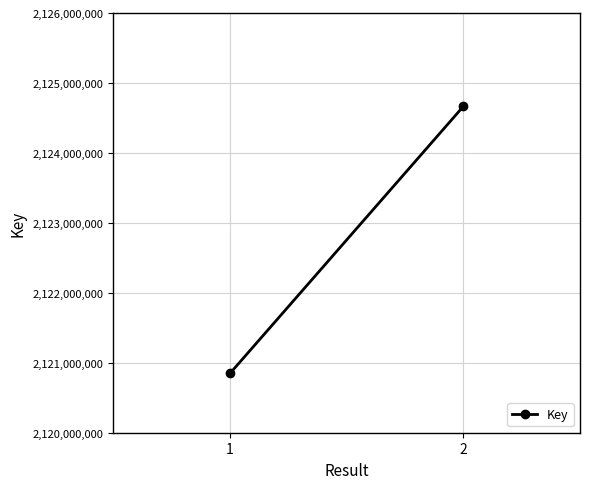

Is it true that the value at 1 is 2120847397?

True